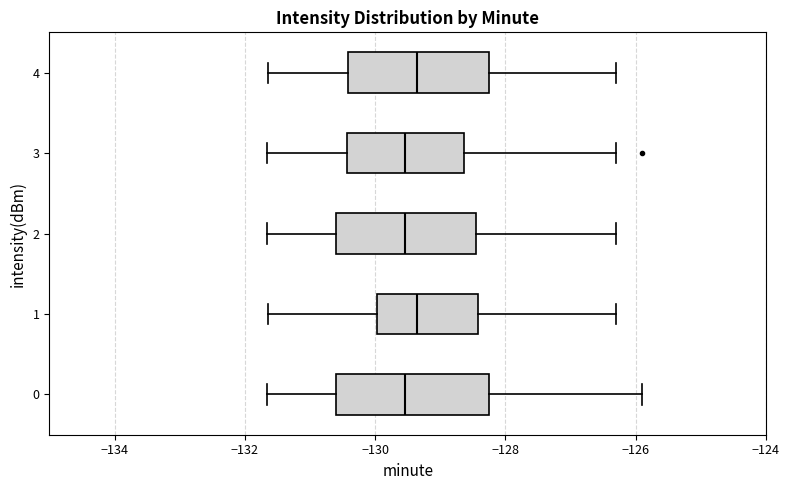

Where does the left whisker of the box at y = 4 end on the x-axis? The values are not printed on the chart, so give them approximately, as read against the axis.

-131.6